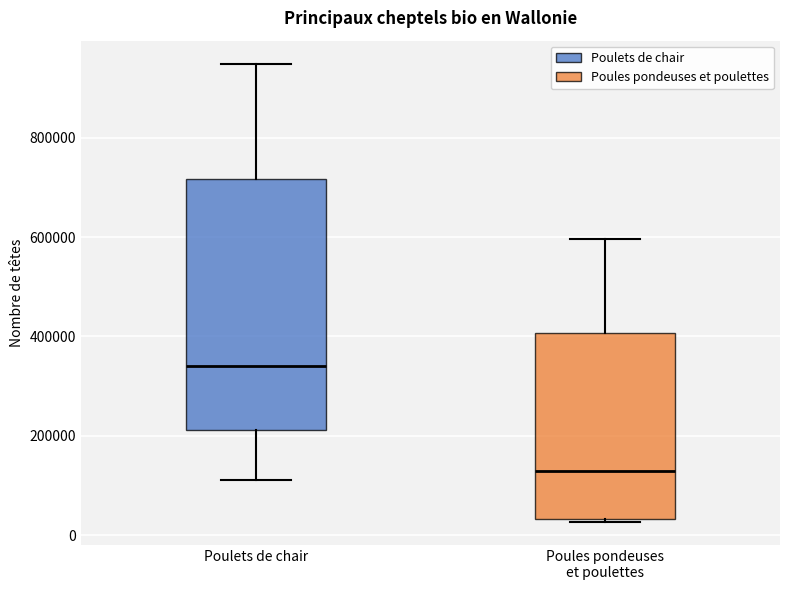

Where does the median line of the box for Poulets de chair sit on the y-axis? The values are not printed on the chart, so give them approximately, as read against the axis.

340000